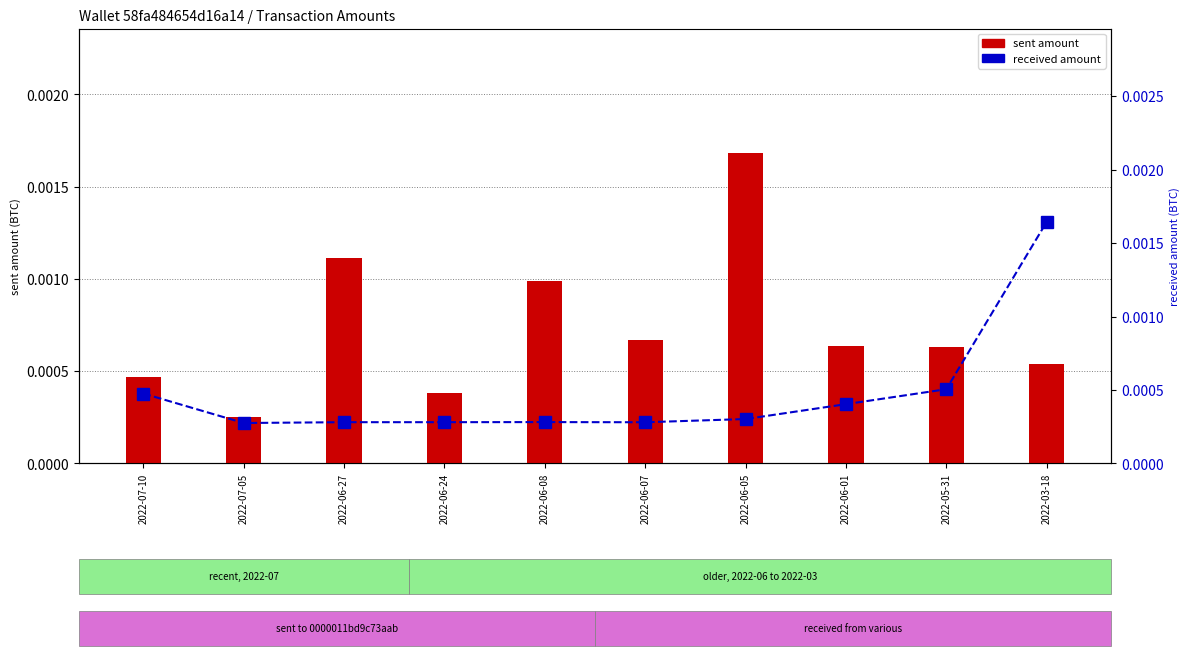

Which series has the largest range (max minus min)?

sent amount